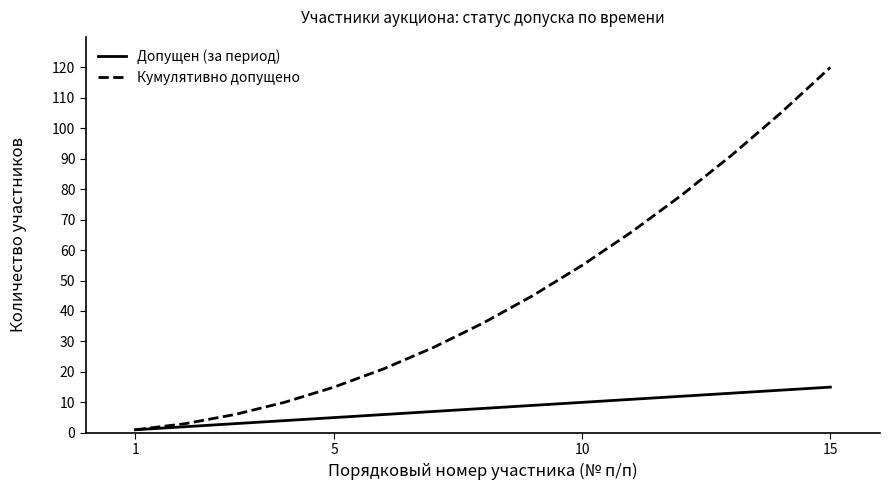

What is the maximum value for Кумулятивно допущено?

120